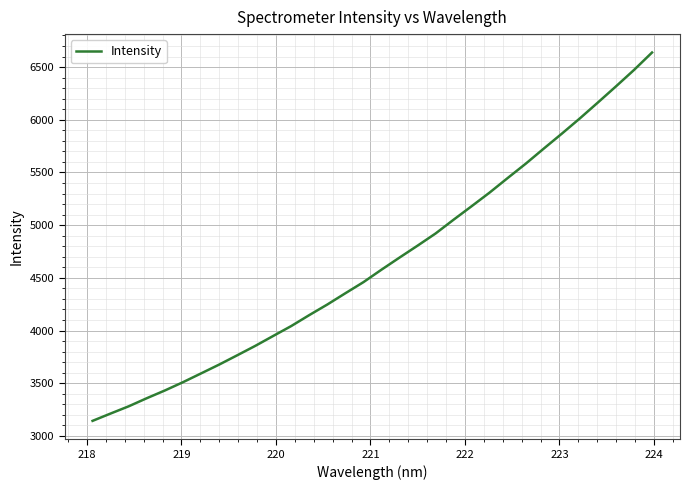

What is the greatest value displayed?

6637.9